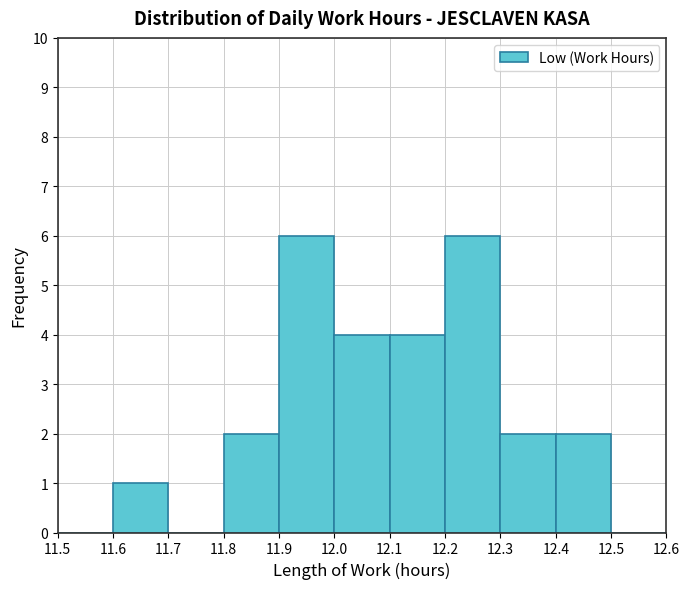

Reading left to right, transcribe this chart: for each bar, give the range it covers on the x-axis and its height. The values are not printed on the chart, so give them approximately, as read against the axis.

11.5 to 11.6: 0
11.6 to 11.7: 1
11.7 to 11.8: 0
11.8 to 11.9: 2
11.9 to 12.0: 6
12.0 to 12.1: 4
12.1 to 12.2: 4
12.2 to 12.3: 6
12.3 to 12.4: 2
12.4 to 12.5: 2
12.5 to 12.6: 0